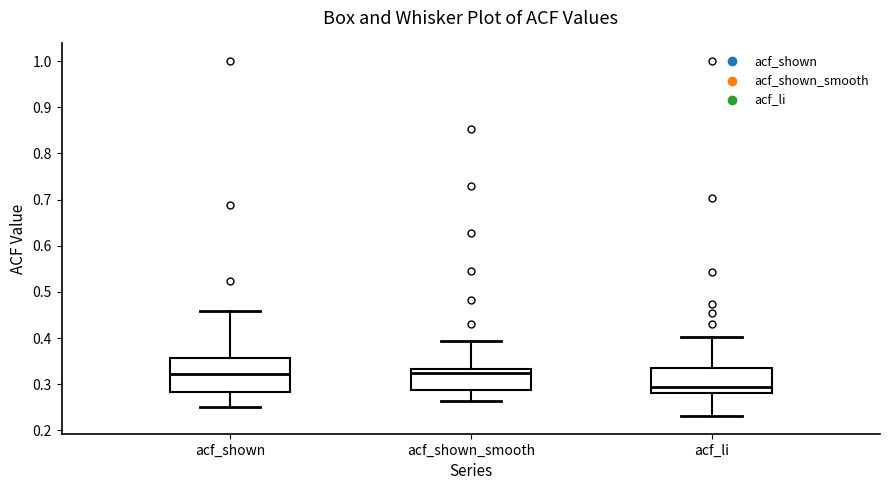

Reading left to right, transcribe this box plot: for each box, give where its median line is, the range the box spans, and where its two whiskers end, as read against the y-axis. The values are not printed on the chart, so give them approximately, as read against the axis.

acf_shown: median 0.32, box 0.28 to 0.36, whiskers 0.25 to 0.46
acf_shown_smooth: median 0.32, box 0.29 to 0.33, whiskers 0.26 to 0.39
acf_li: median 0.29, box 0.28 to 0.33, whiskers 0.23 to 0.40